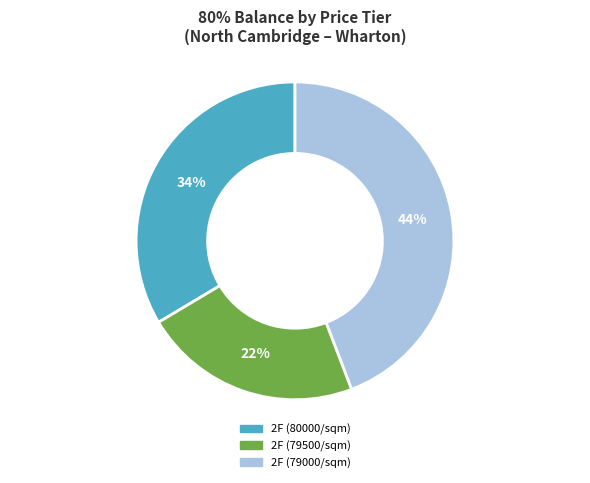

How many segments does this pie chart have?

3